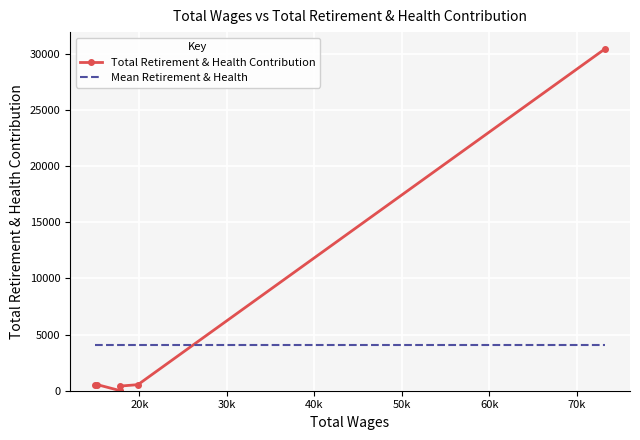

Is the value of Total Retirement & Health Contribution at 80k greater than the value of Mean Retirement & Health at 70k?

Yes